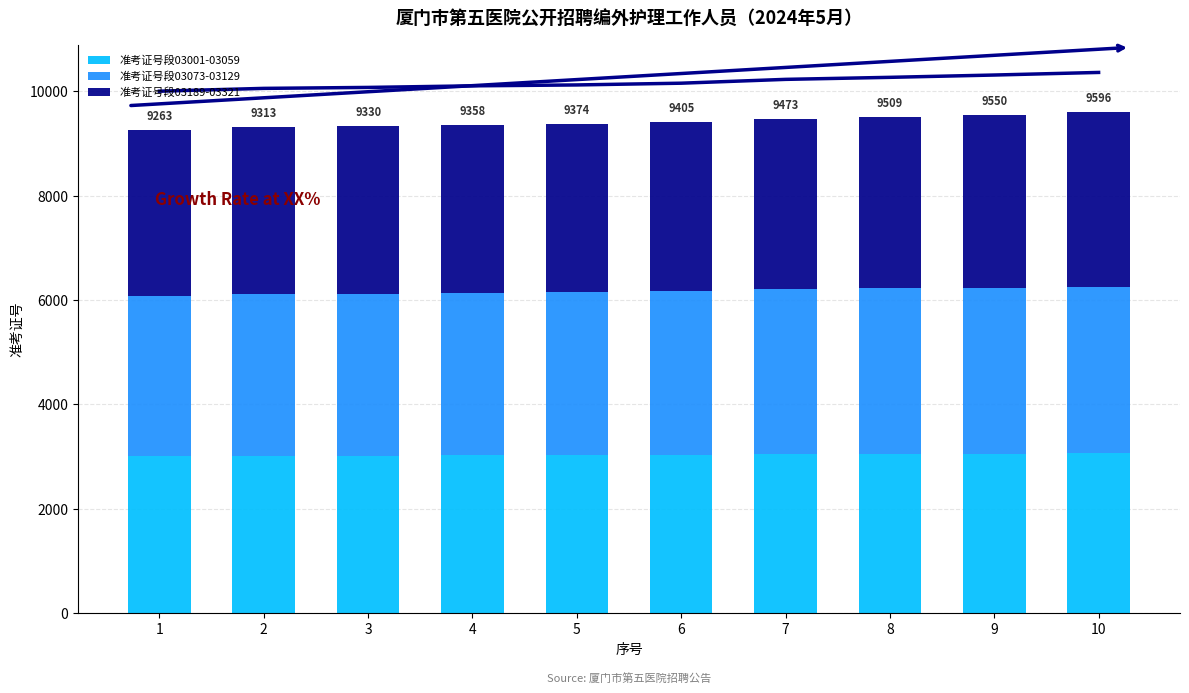

What is the spread (max minus min) of values at 5?

191